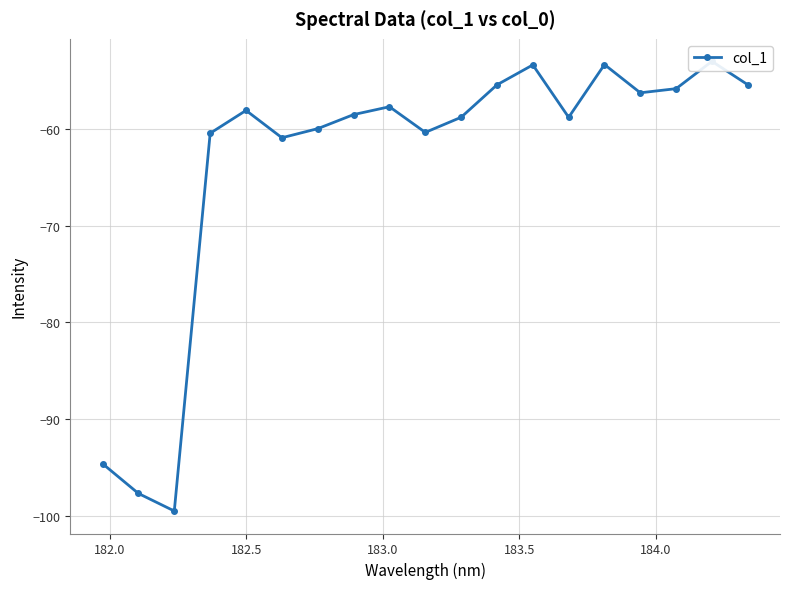

Is this an area chart (filled region under the line)?

No